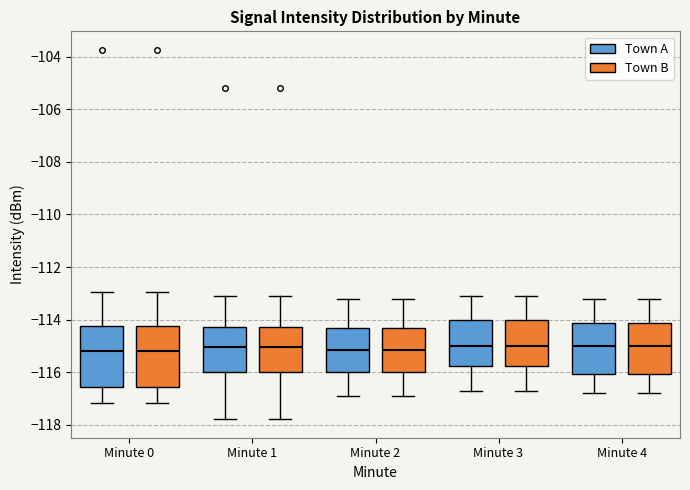

Where does the lower whisker of the box for Minute 3 (Town B) end on the y-axis? The values are not printed on the chart, so give them approximately, as read against the axis.

-116.6